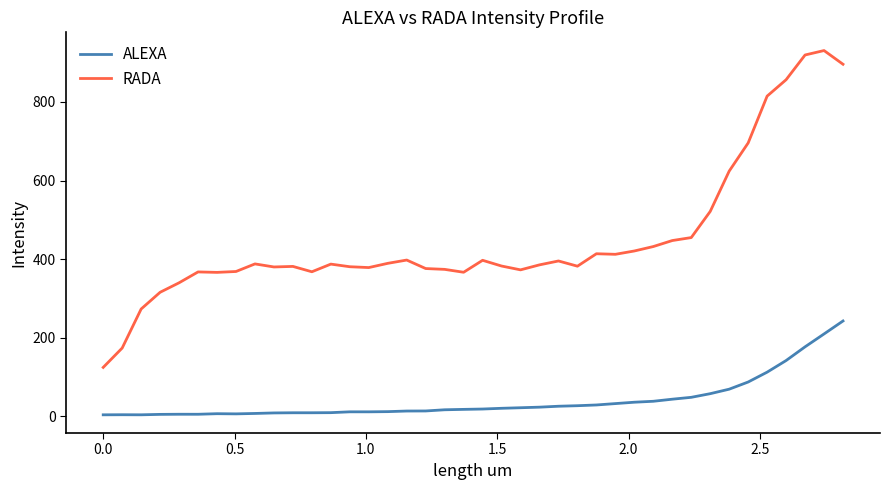

List the series in order of their overall mean, highest first.

RADA, ALEXA